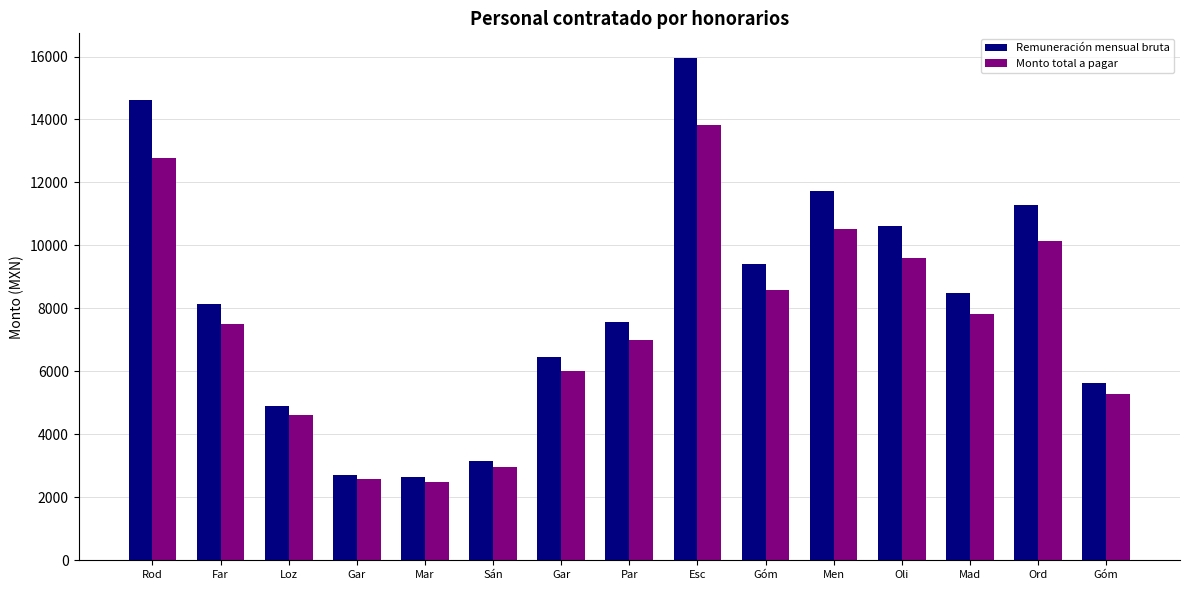

How many bars are there in each group?

2